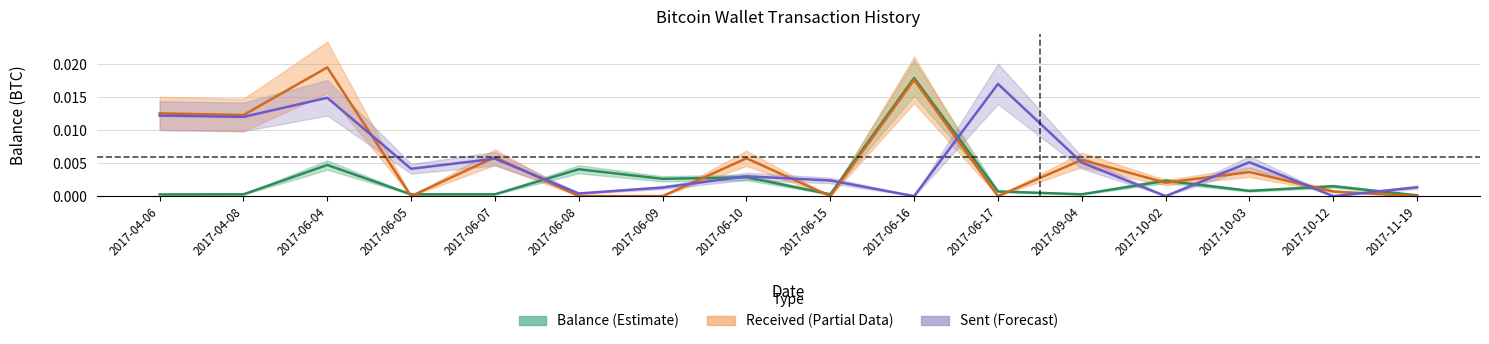

What are all the series names shown in the legend?

Balance, Received, Sent